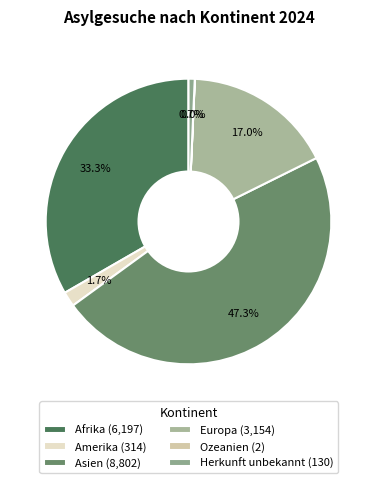

What is the change in value from Europa to Herkunft unbekannt?

-3024